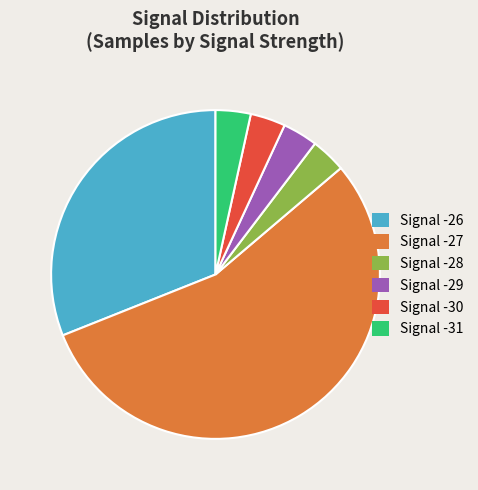

Is Signal -27 the majority of the pie?

Yes